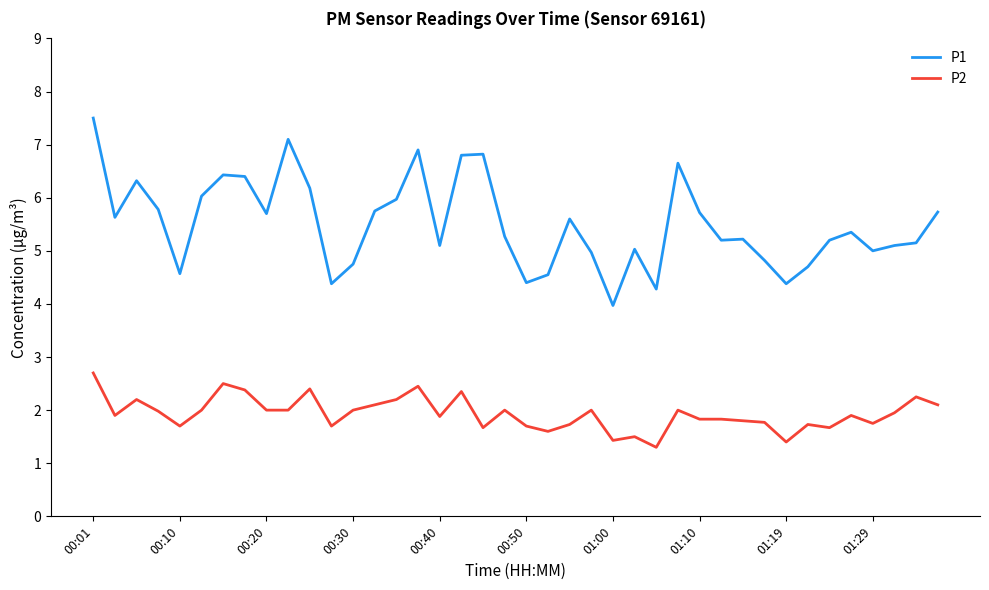

True or false: P1 and P2 cross at least once.

False